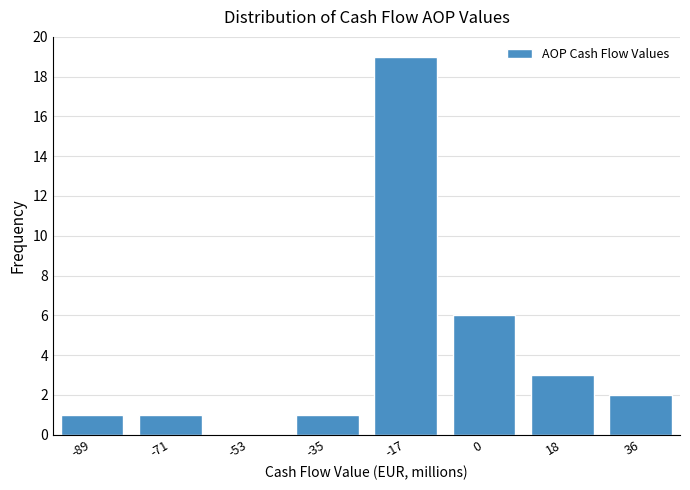

Reading left to right, list all the values displayed in this chart.

-89=1	-71=1	-53=0	-35=1	-17=19	0=6	18=3	36=2